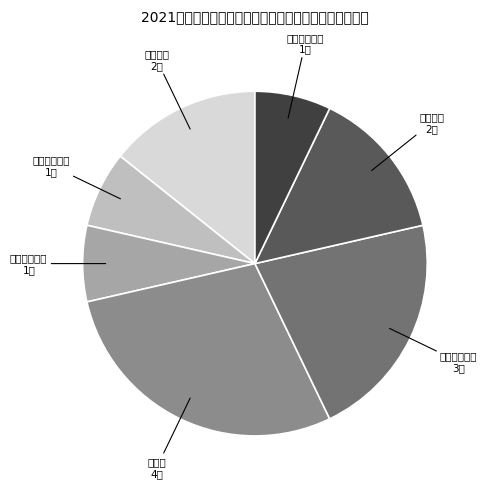

Is there any slice that represents more than half of the pie?

No